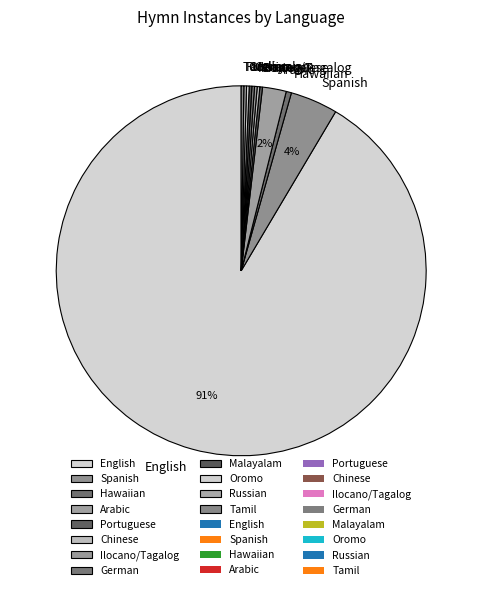

The English slice represents 81% of the pie. True or false?

False